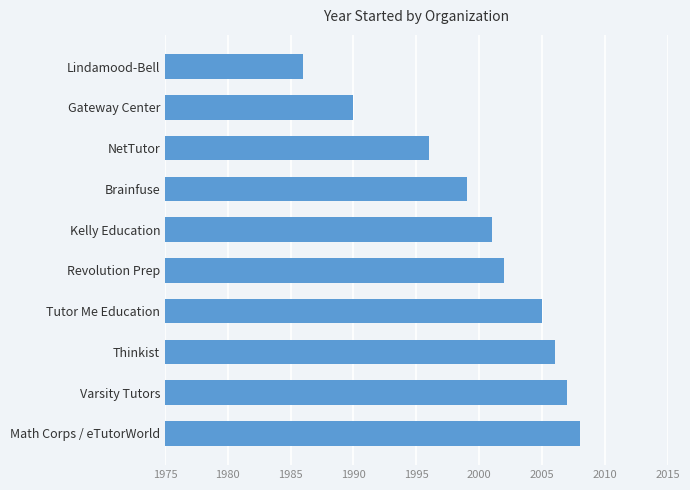

Are the bars grouped side by side (vs. stacked)?

No